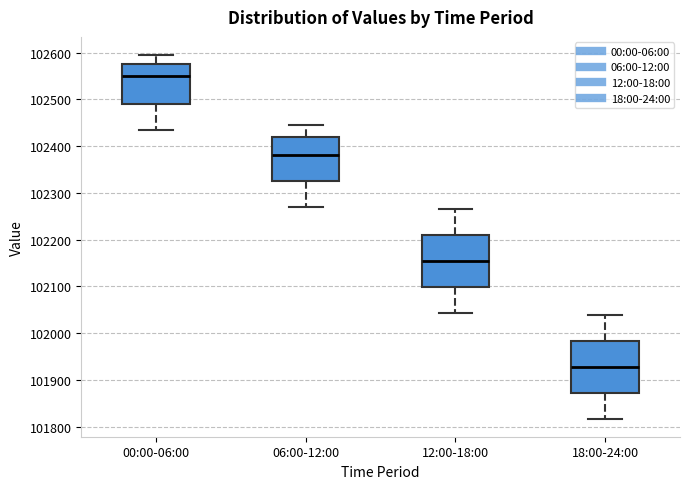

Reading left to right, transcribe this box plot: for each box, give where its median line is, the range the box spans, and where its two whiskers end, as read against the y-axis. The values are not printed on the chart, so give them approximately, as read against the axis.

00:00-06:00: median 102550, box 102490 to 102580, whiskers 102440 to 102600
06:00-12:00: median 102380, box 102330 to 102420, whiskers 102270 to 102450
12:00-18:00: median 102150, box 102100 to 102210, whiskers 102040 to 102270
18:00-24:00: median 101930, box 101870 to 101980, whiskers 101820 to 102040